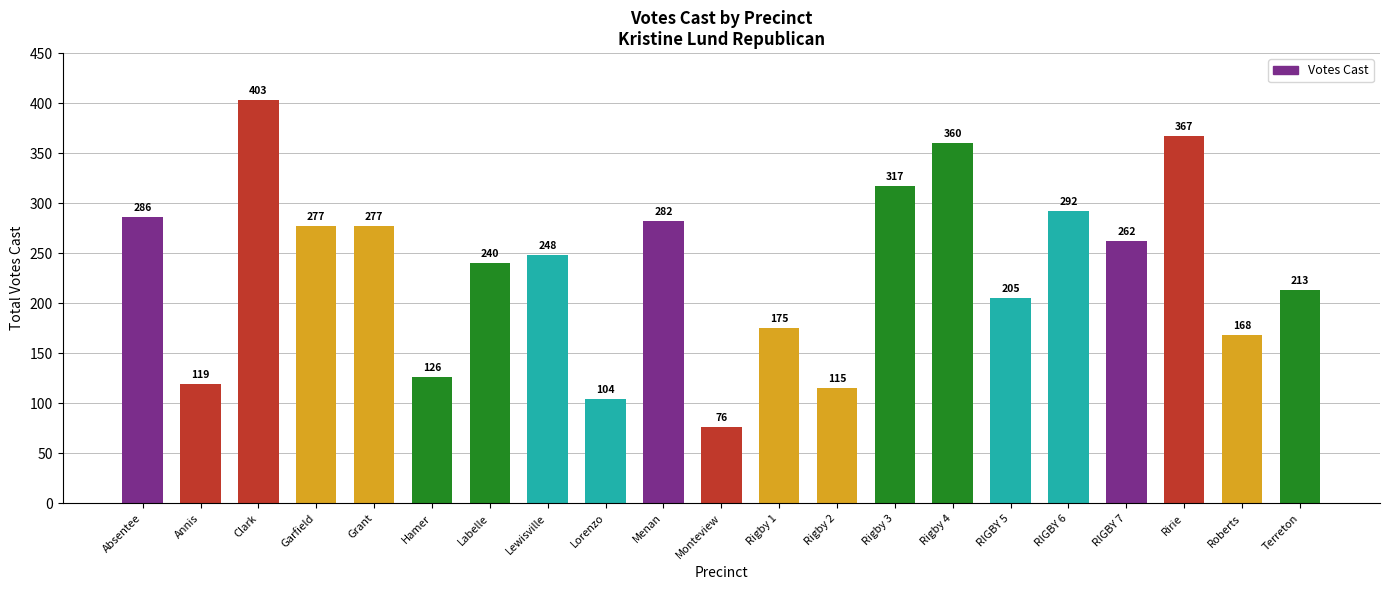

What is the value of the 4th bar from the left?

277